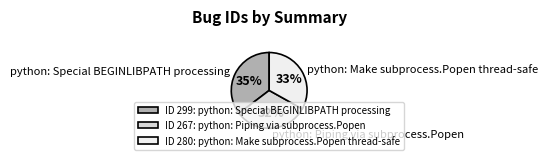

To the nearest percent, what is the average slice percentage?

33%